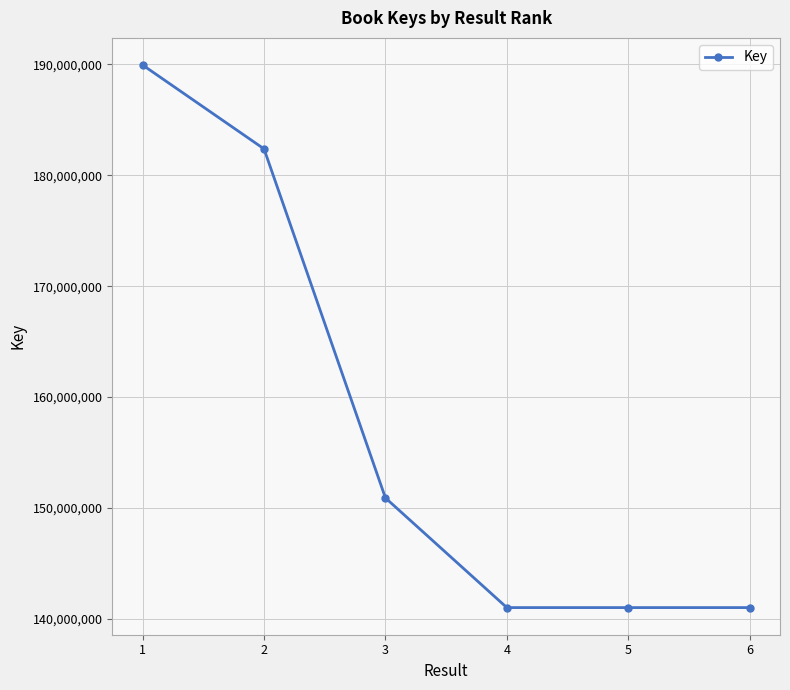

Approximately how many times larger is the value at 6 compared to 1?

0.7